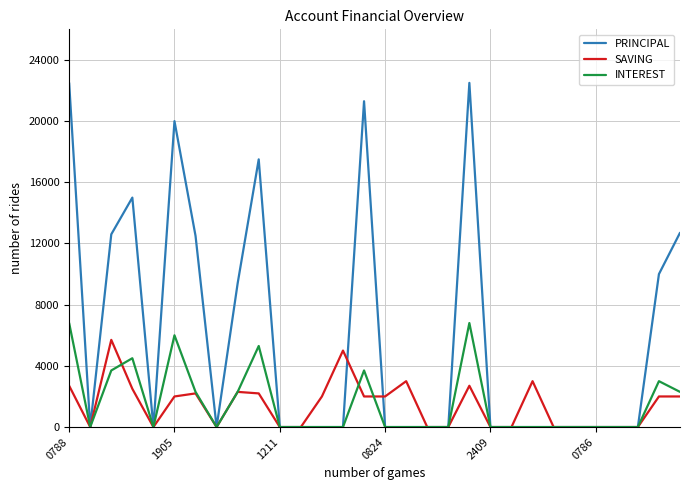

Which series has the largest total across all categories?

PRINCIPAL